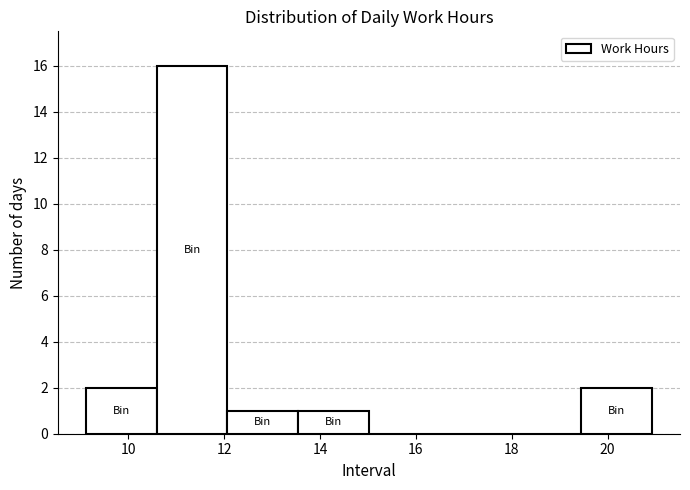

Reading left to right, transcribe this chart: for each bar, give the range it covers on the x-axis and its height. Neither the bar edges nor the heights are printed on the chart, so give them approximately, as read against the axes.

9.2 to 10.6: 2
10.6 to 12.0: 16
12.0 to 13.6: 1
13.6 to 15.0: 1
15.0 to 16.4: 0
16.4 to 18.0: 0
18.0 to 19.4: 0
19.4 to 21.0: 2